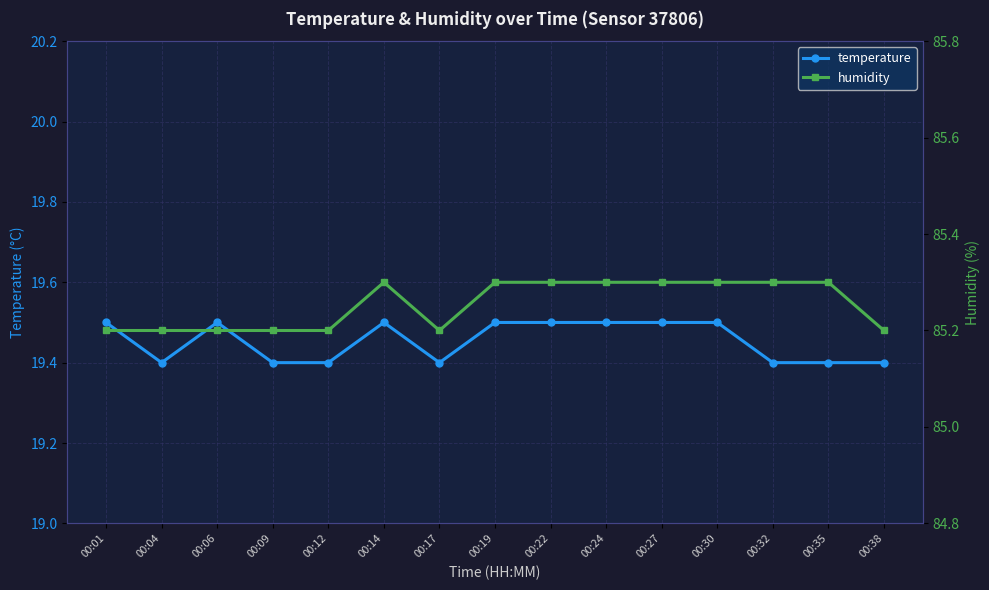

The value of humidity at 00:30 is 124.6. True or false?

False